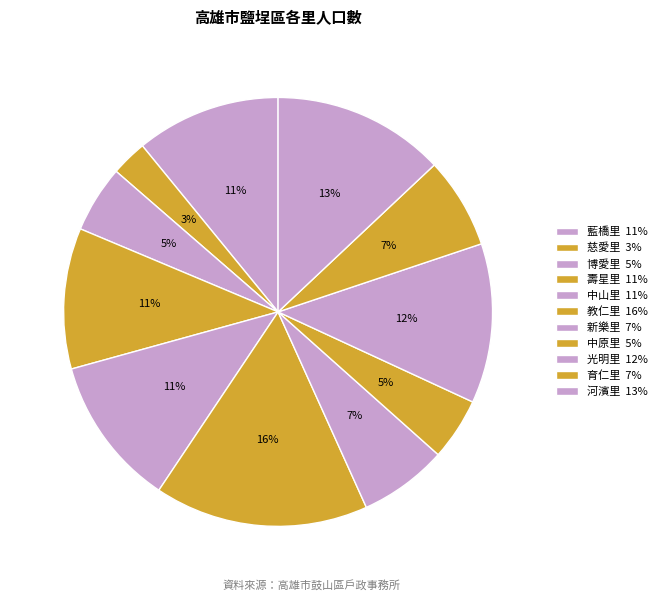

To the nearest percent, what portion does 藍橋里 represent?

11%